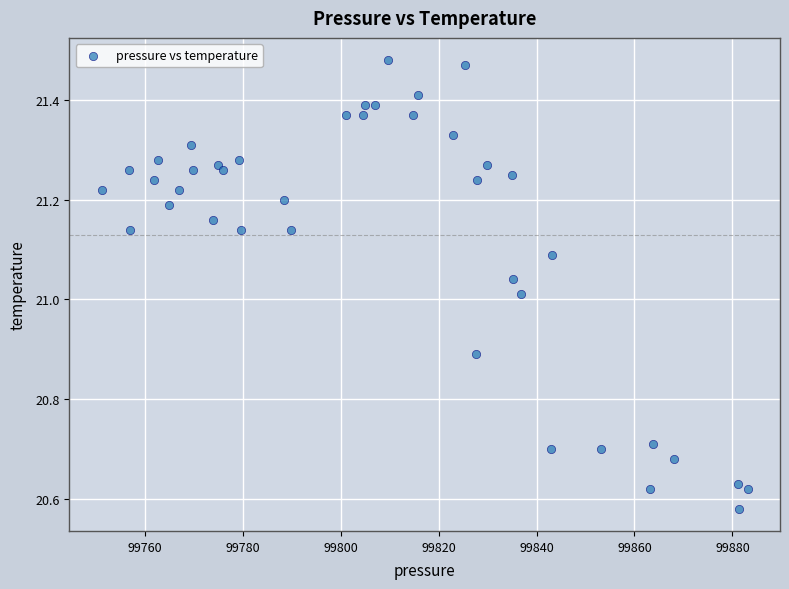

What is the range of X values (max minus min)?

132.0